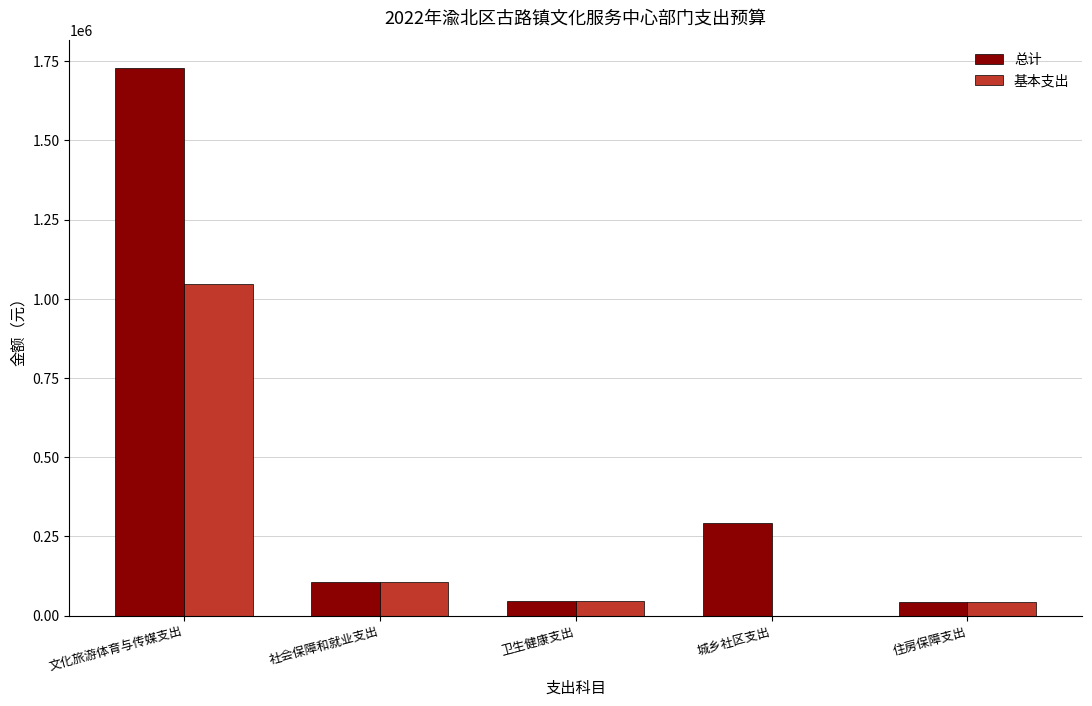

What is the sum of all 基本支出 values?

1240174.2